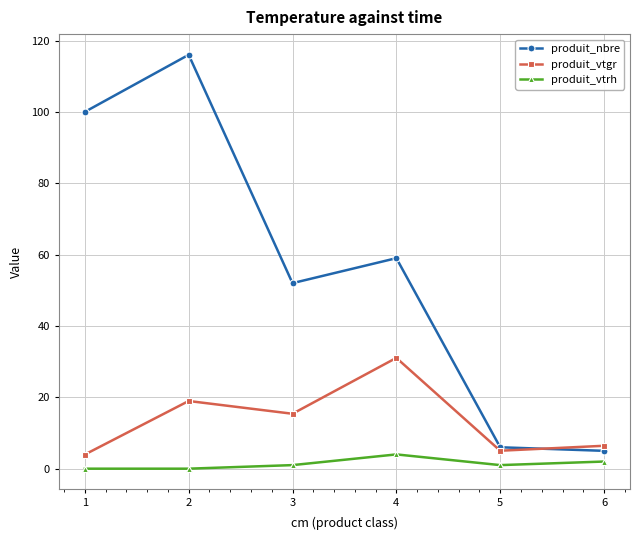

What is the approximate value of produit_vtrh at 5?

1.0